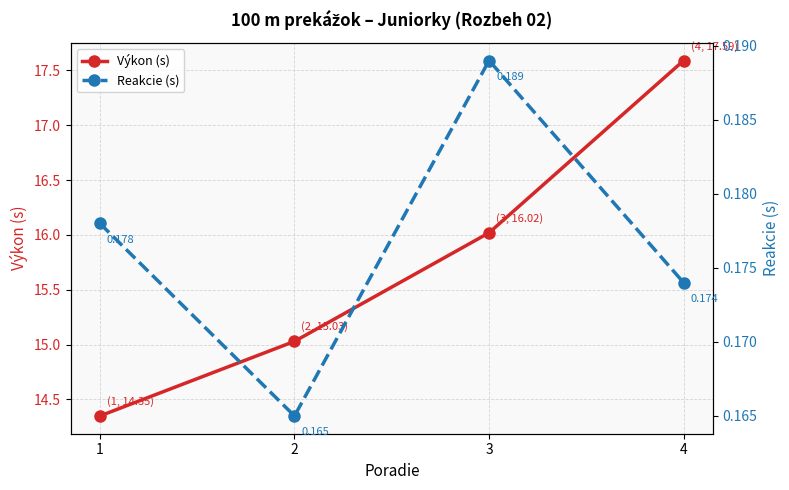

What is the sum of the Výkon (s) values at 1 and 2?

29.4